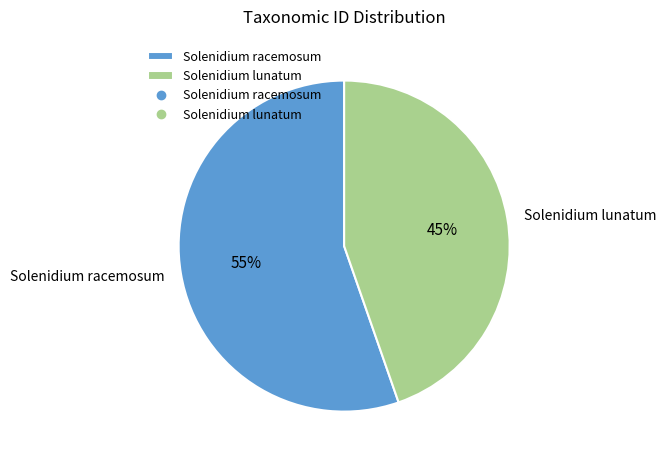

The Solenidium lunatum slice represents 45% of the pie. True or false?

True